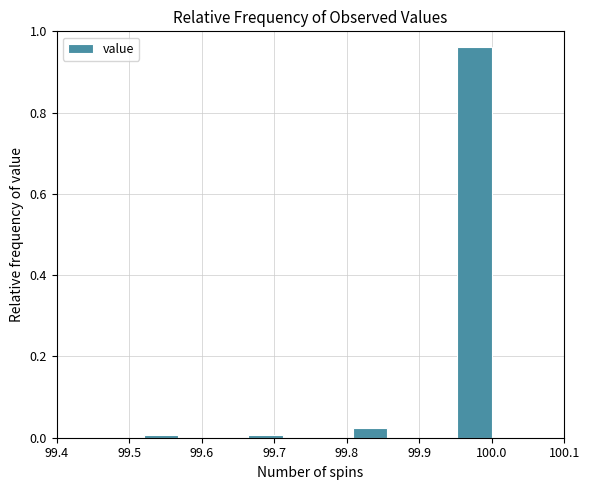

Which range on the x-axis has the tallest bar?

99.952 to 100.000